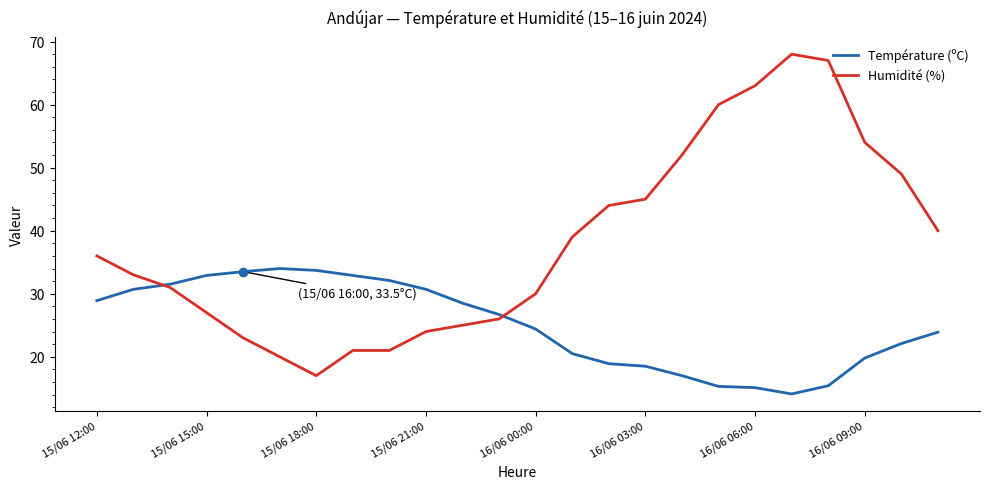

Rank the series by their average value, from highest to lowest.

Humidité (%), Température (ºC)